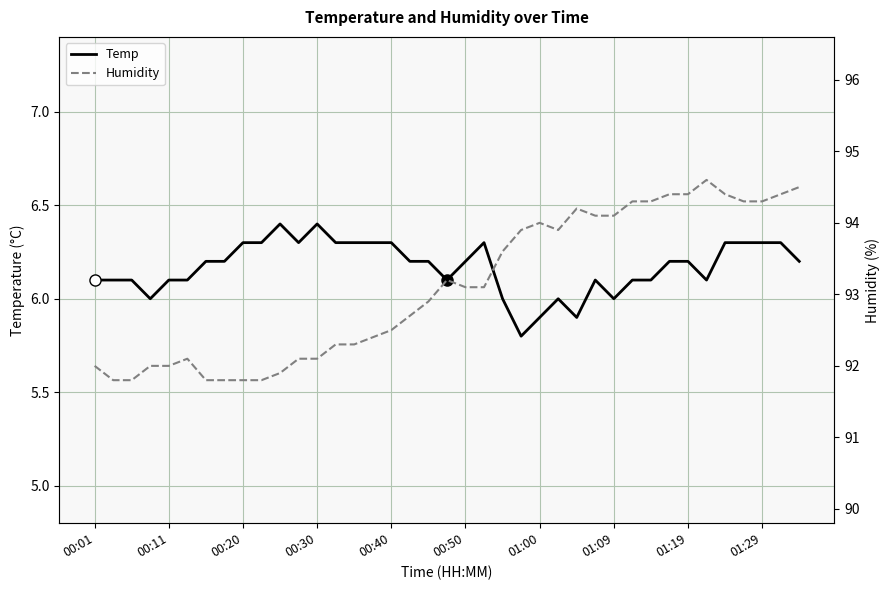

What is the lowest value of the Temp series?

5.8